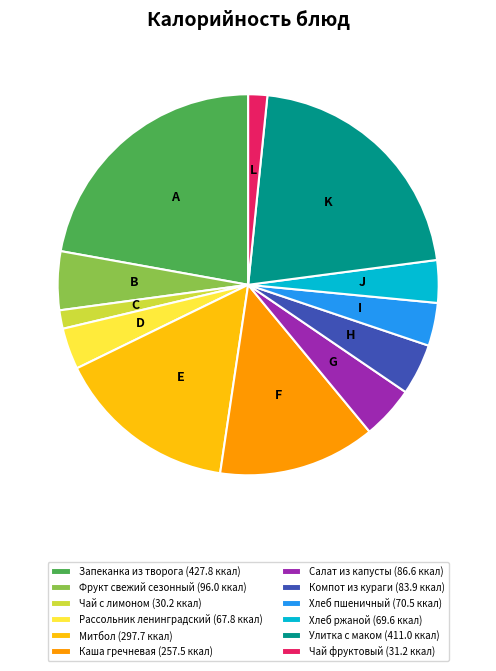

The Улитка с маком slice represents 28% of the pie. True or false?

False